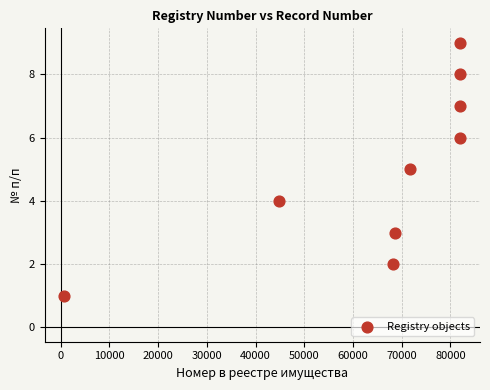

What is the average X value?

64692